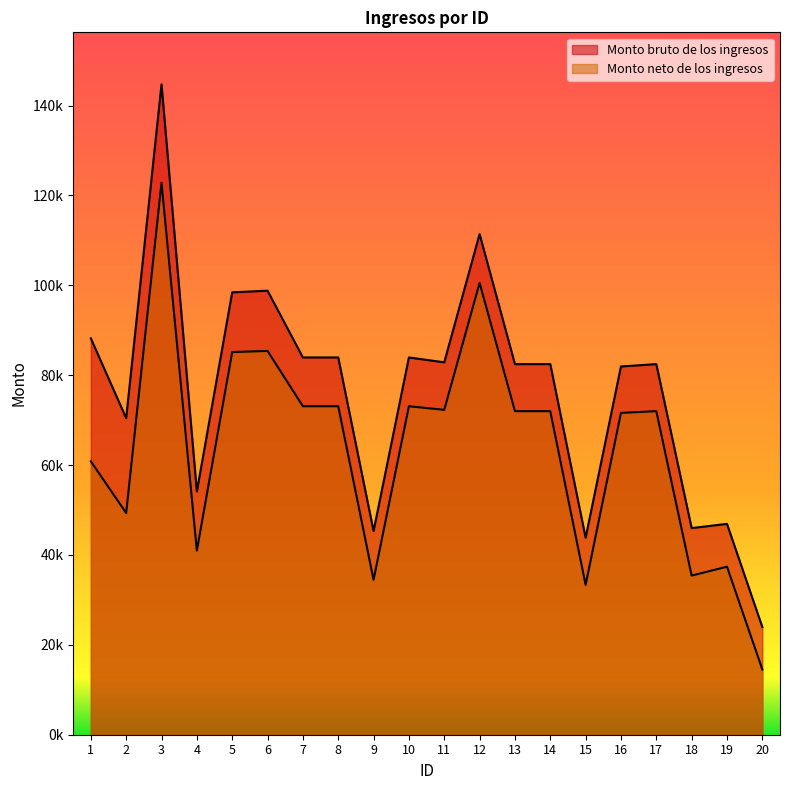

The Monto bruto de los ingresos series shows 23965.3 at 20. True or false?

True